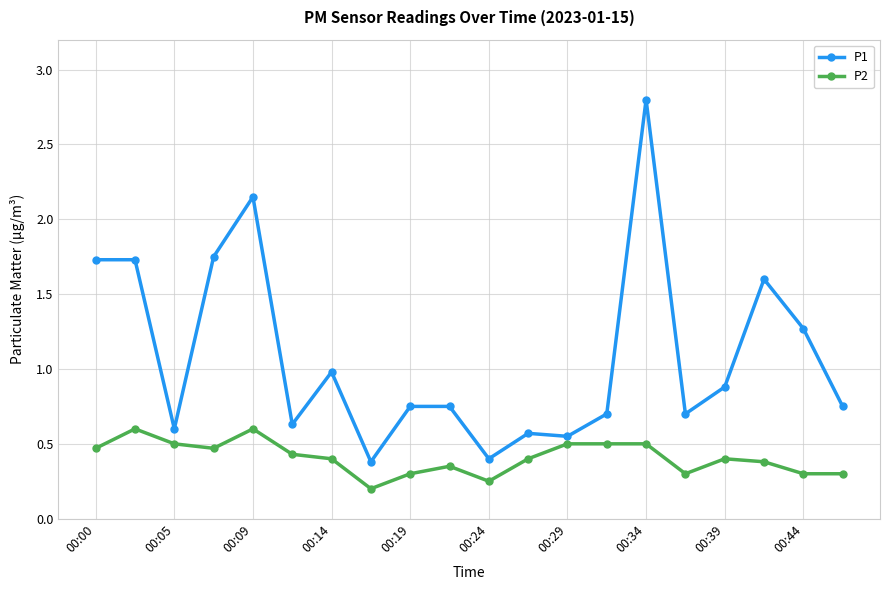

True or false: P1 has more than 2 points higher than both neighbors.

True